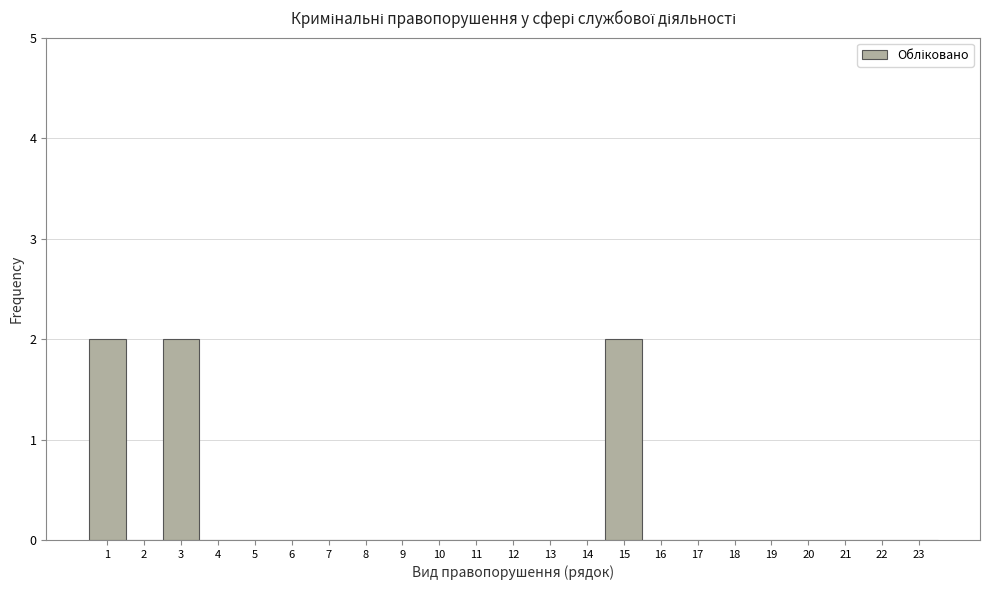

Reading left to right, transcribe this chart: for each bar, give the range it covers on the x-axis and its height. The values are not printed on the chart, so give them approximately, as read against the axis.

0.5 to 1.5: 2
1.5 to 2.5: 0
2.5 to 3.5: 2
3.5 to 4.5: 0
4.5 to 5.5: 0
5.5 to 6.5: 0
6.5 to 7.5: 0
7.5 to 8.5: 0
8.5 to 9.5: 0
9.5 to 10.5: 0
10.5 to 11.5: 0
11.5 to 12.5: 0
12.5 to 13.5: 0
13.5 to 14.5: 0
14.5 to 15.5: 2
15.5 to 16.5: 0
16.5 to 17.5: 0
17.5 to 18.5: 0
18.5 to 19.5: 0
19.5 to 20.5: 0
20.5 to 21.5: 0
21.5 to 22.5: 0
22.5 to 23.5: 0